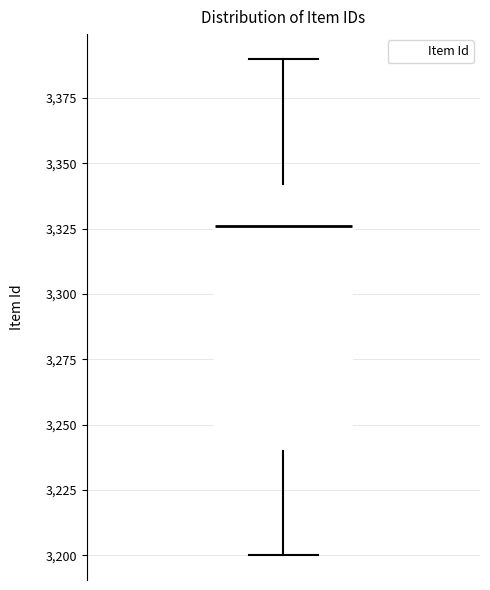

Transcribe this box plot: give where the median line is, the range the box spans, and where the two whiskers end, as read against the y-axis. The values are not printed on the chart, so give them approximately, as read against the axis.

median 3325, box 3240 to 3340, whiskers 3200 to 3390